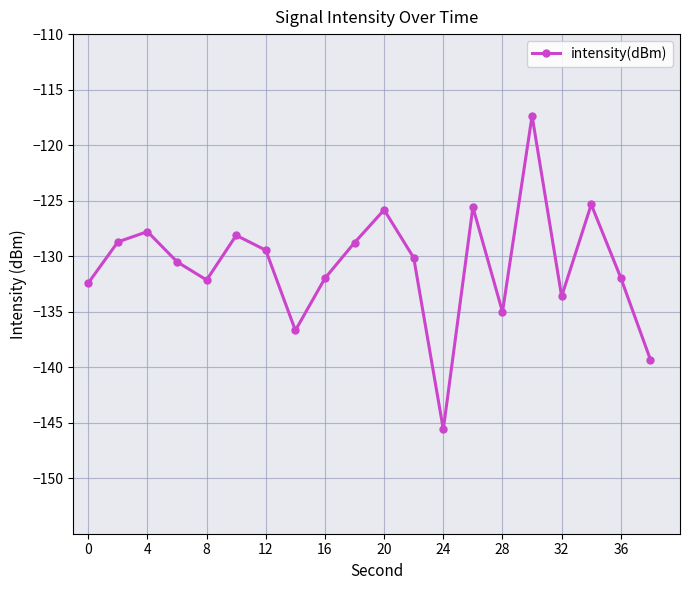

What is the difference between the second highest and minimum values?

20.3